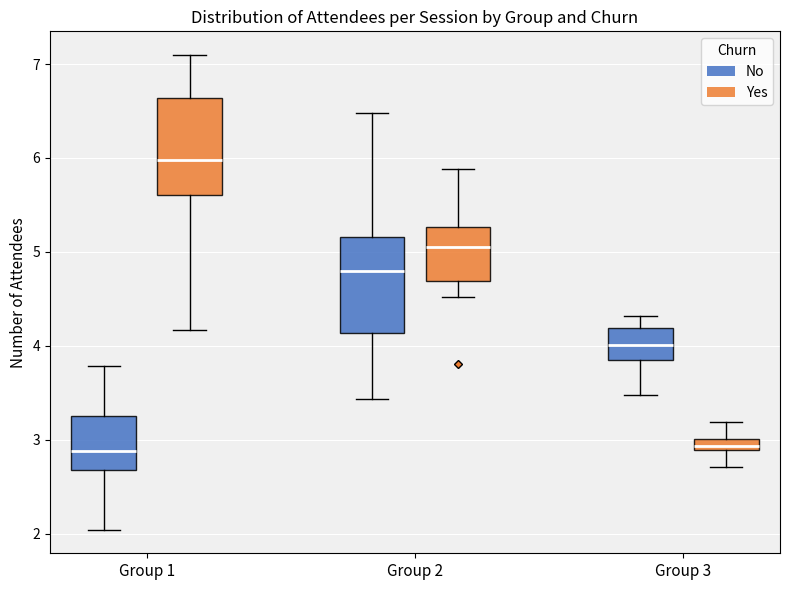

Where is the lower edge of the box for Group 1 (Yes) on the y-axis? The values are not printed on the chart, so give them approximately, as read against the axis.

5.6